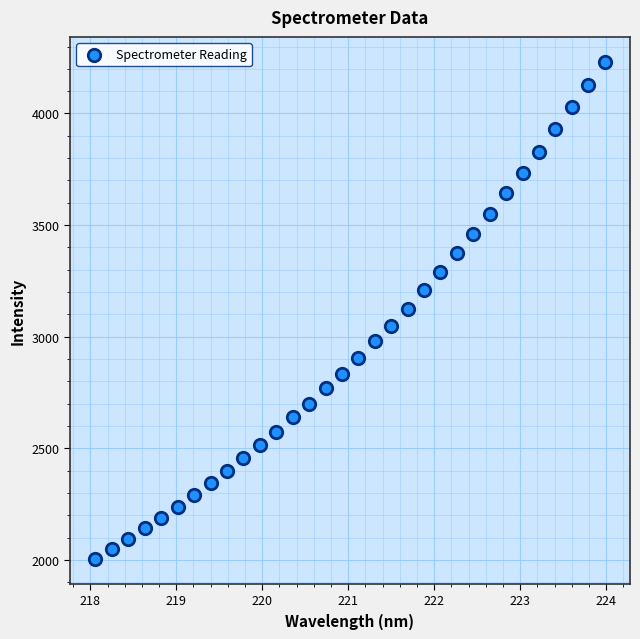

What is the range of Y values (max minus min)?

2227.6